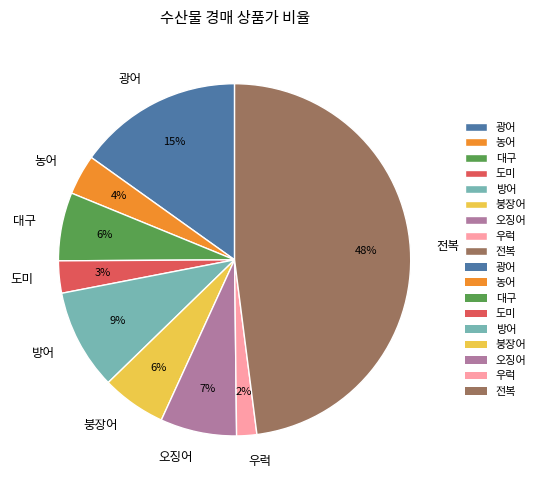

To the nearest percent, what percentage of the pie is 광어?

15%